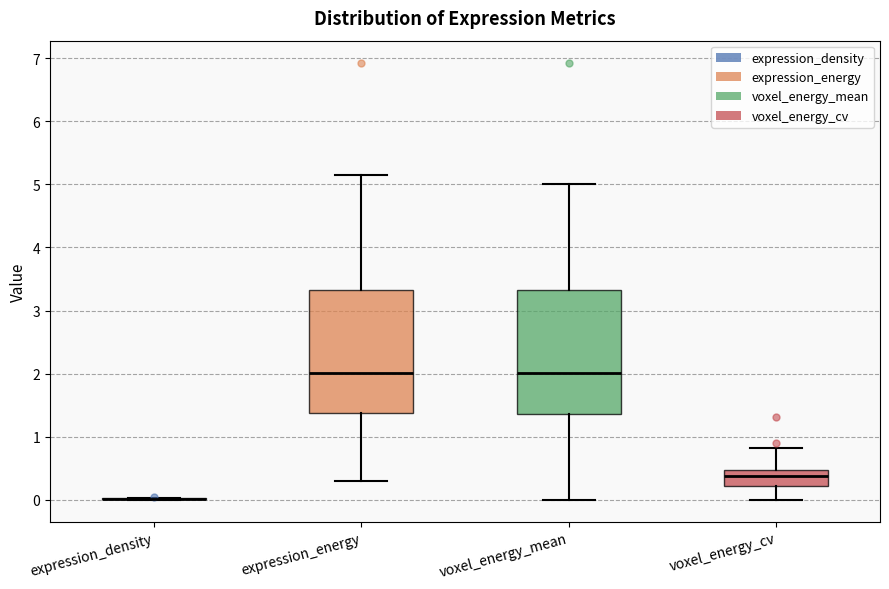

Reading left to right, read every box against the y-axis: the position of its median line, the range the box covers, and the ends of its whiskers. The values are not printed on the chart, so give them approximately, as read against the axis.

expression_density: box collapsed to a line at 0.0, whiskers 0.0 to 0.0
expression_energy: median 2.0, box 1.4 to 3.3, whiskers 0.3 to 5.1
voxel_energy_mean: median 2.0, box 1.4 to 3.3, whiskers 0.0 to 5.0
voxel_energy_cv: median 0.4, box 0.2 to 0.5, whiskers 0.0 to 0.8